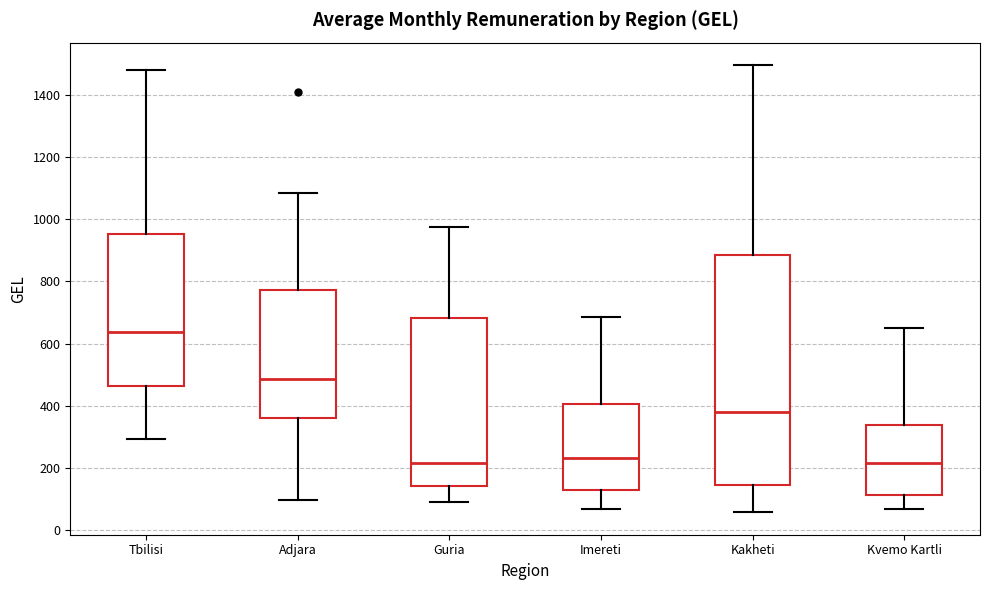

Where does the median line of the box for Kvemo Kartli sit on the y-axis? The values are not printed on the chart, so give them approximately, as read against the axis.

220